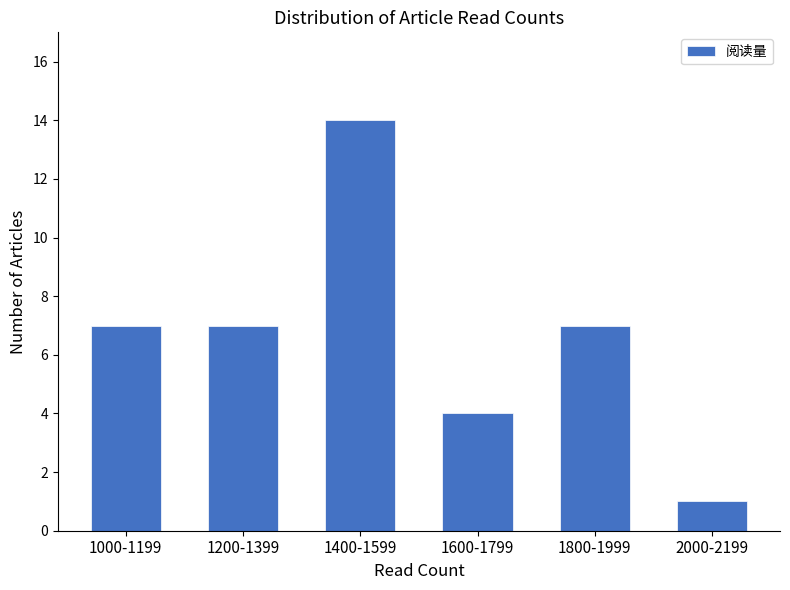

Reading right to left, what are all the values shown in this chart?

1	7	4	14	7	7